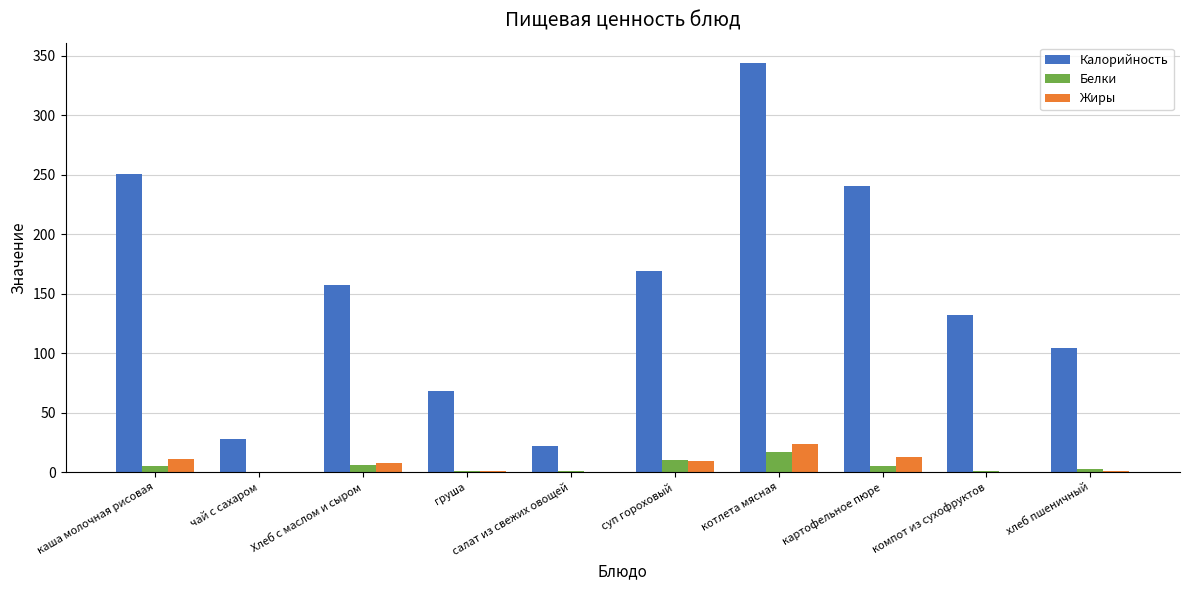

The Калорийность series shows 139 at хлеб пшеничный. True or false?

False